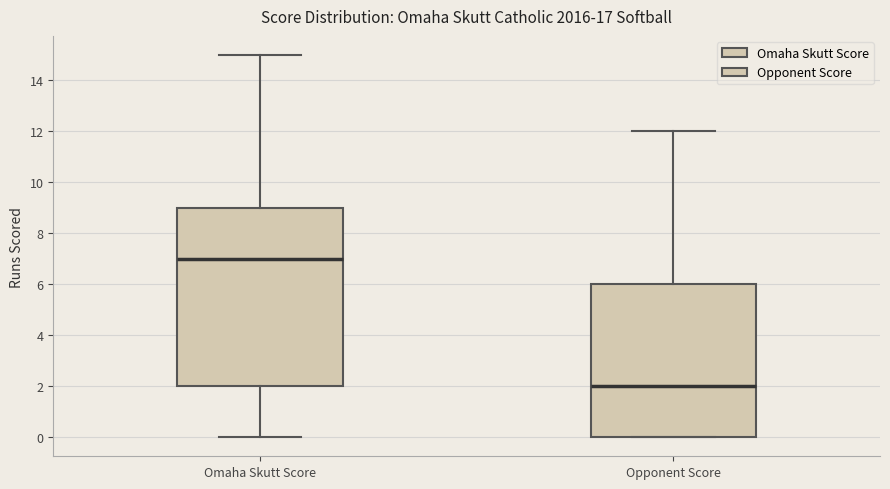

Comparing the boxes themselves (not the whiskers), which one is the tallest?

Omaha Skutt Score